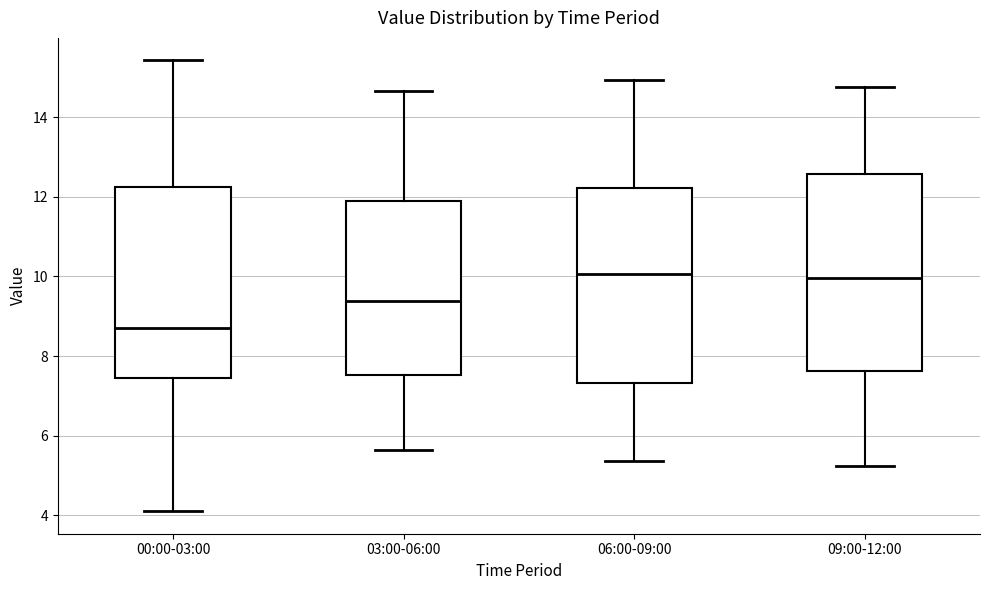

Reading left to right, read every box against the y-axis: the position of its median line, the range the box covers, and the ends of its whiskers. The values are not printed on the chart, so give them approximately, as read against the axis.

00:00-03:00: median 8.8, box 7.4 to 12.2, whiskers 4.2 to 15.4
03:00-06:00: median 9.4, box 7.6 to 11.8, whiskers 5.6 to 14.6
06:00-09:00: median 10.0, box 7.4 to 12.2, whiskers 5.4 to 15.0
09:00-12:00: median 10.0, box 7.6 to 12.6, whiskers 5.2 to 14.8